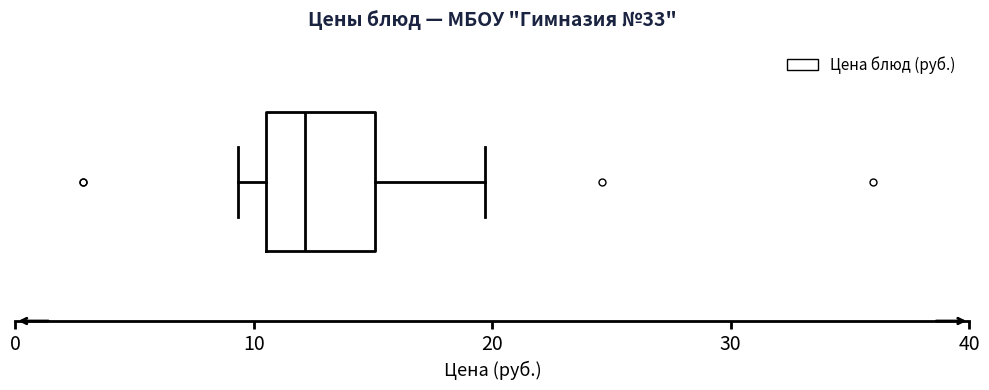

Transcribe this box plot: give where the median line is, the range the box spans, and where the two whiskers end, as read against the x-axis. The values are not printed on the chart, so give them approximately, as read against the axis.

median 12, box 11 to 15, whiskers 9 to 20